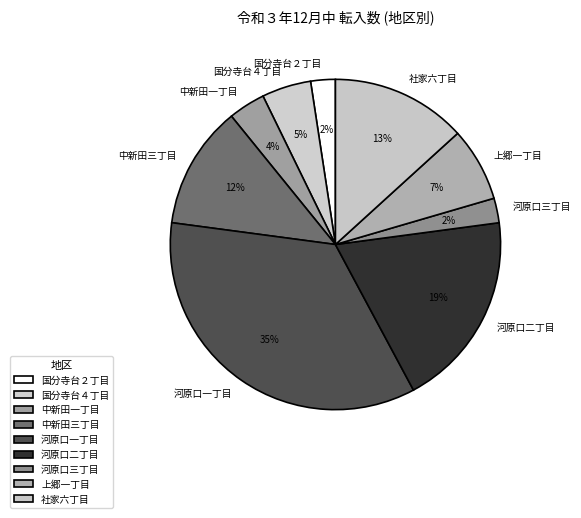

Combined, do 社家六丁目 and 河原口二丁目 account for over 50%?

No